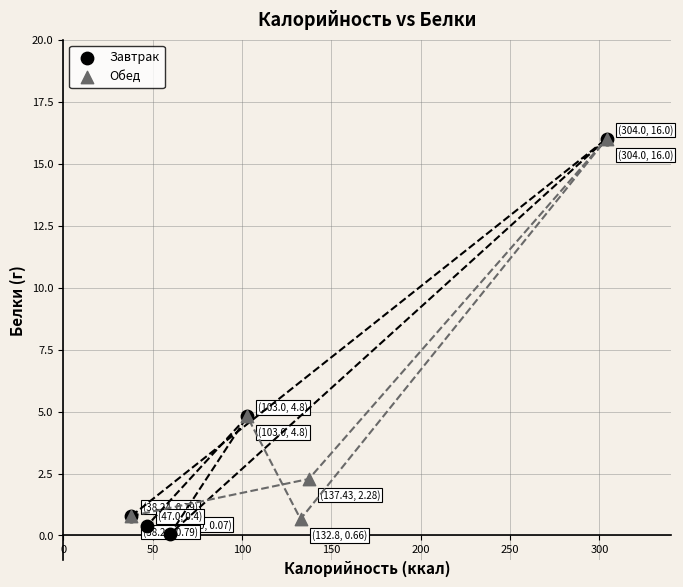

Which series contains the lowest Y value?

Завтрак